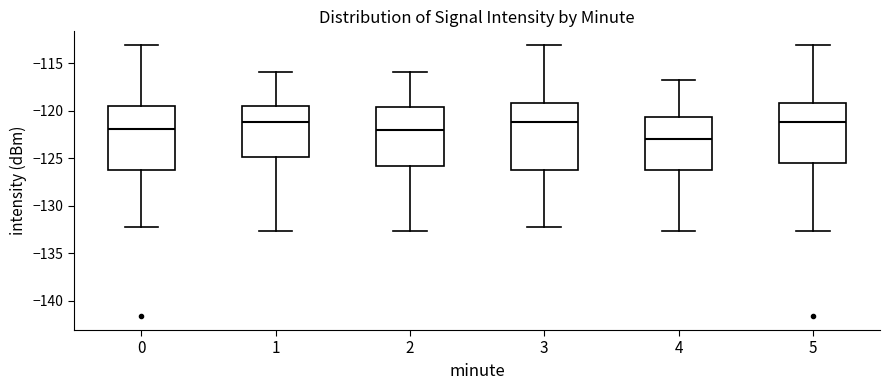

Reading left to right, transcribe this box plot: for each box, give where its median line is, the range the box spans, and where its two whiskers end, as read against the y-axis. The values are not printed on the chart, so give them approximately, as read against the axis.

0: median -122.0, box -126.0 to -119.5, whiskers -132.0 to -113.0
1: median -121.0, box -125.0 to -119.5, whiskers -132.5 to -116.0
2: median -122.0, box -126.0 to -119.5, whiskers -132.5 to -116.0
3: median -121.0, box -126.0 to -119.0, whiskers -132.0 to -113.0
4: median -123.0, box -126.0 to -120.5, whiskers -132.5 to -116.5
5: median -121.0, box -125.5 to -119.0, whiskers -132.5 to -113.0